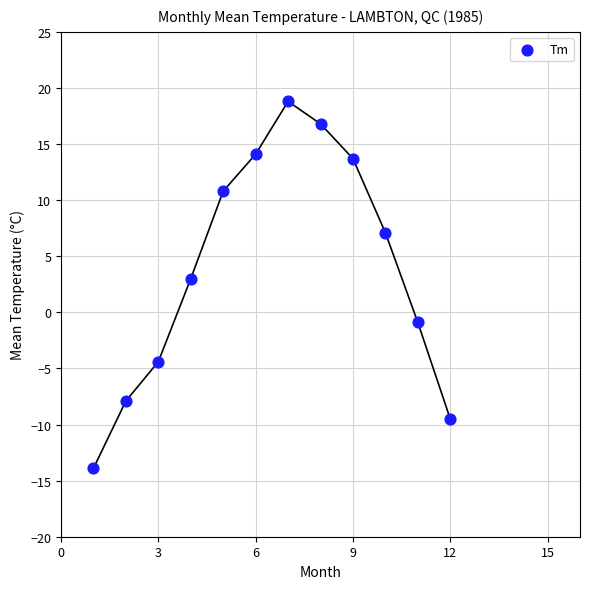

What Y value in the scatter plot is closest to 2?

3.0